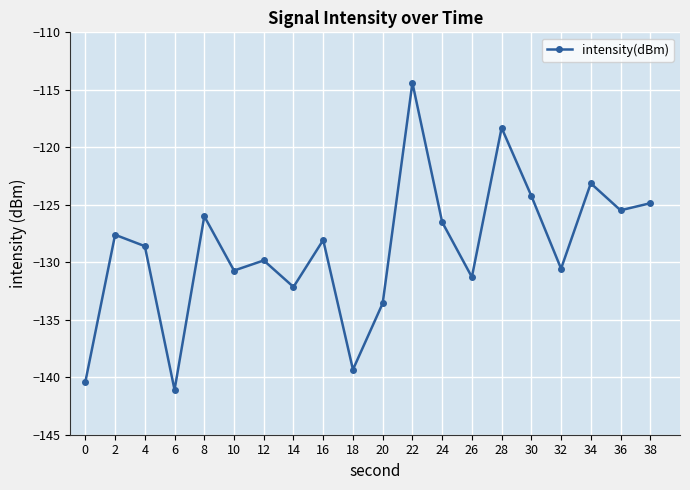

Between 28 and 20, which is larger?

28